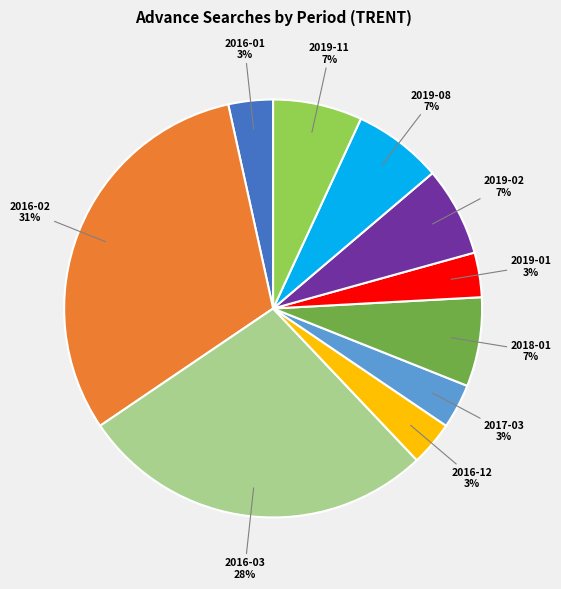

The 2019-08 slice represents 17% of the pie. True or false?

False